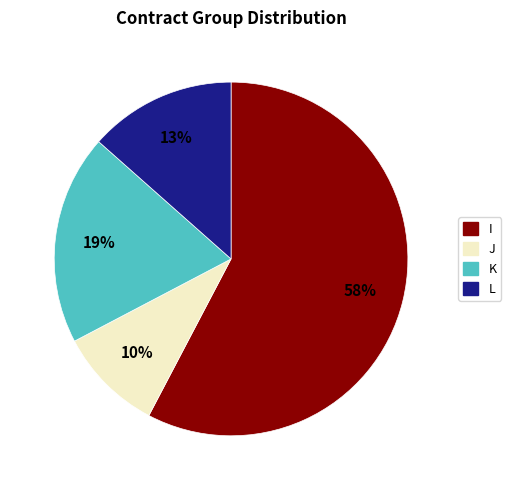

To the nearest percent, what portion does I represent?

58%